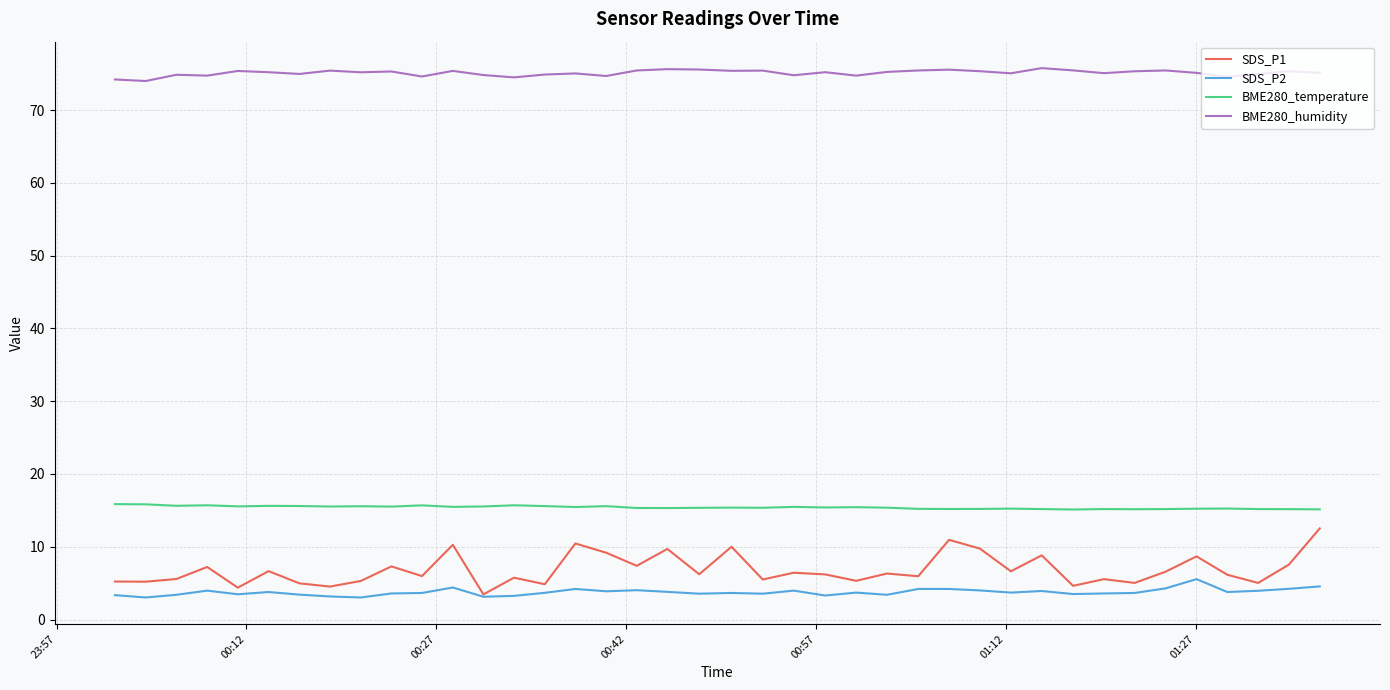

True or false: SDS_P1 and BME280_humidity intersect in this chart.

False